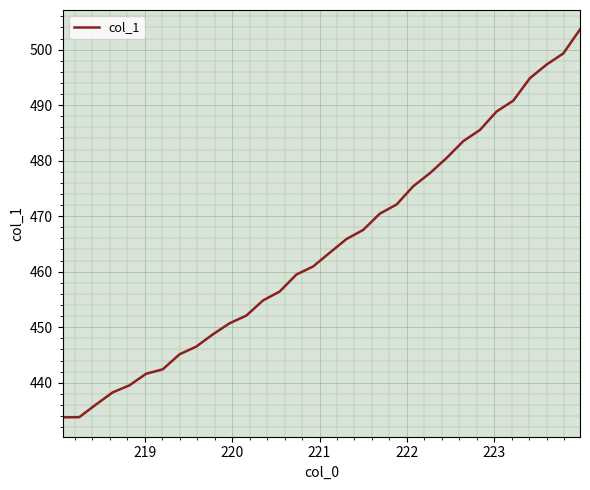

How many values are below 463?

16